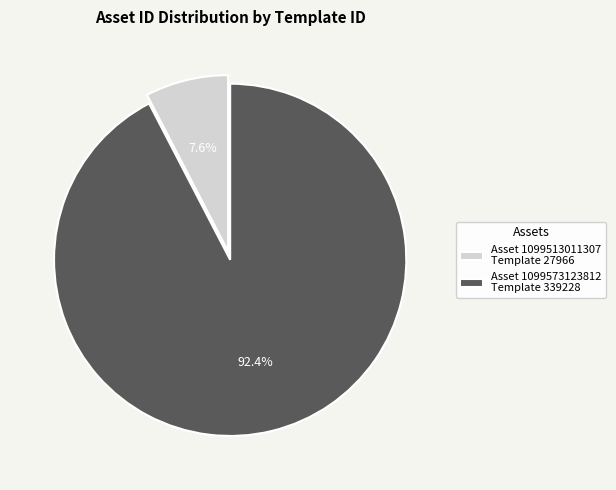

Between Asset 1099573123812 Template 339228 and Asset 1099513011307 Template 27966, which is larger?

Asset 1099573123812 Template 339228